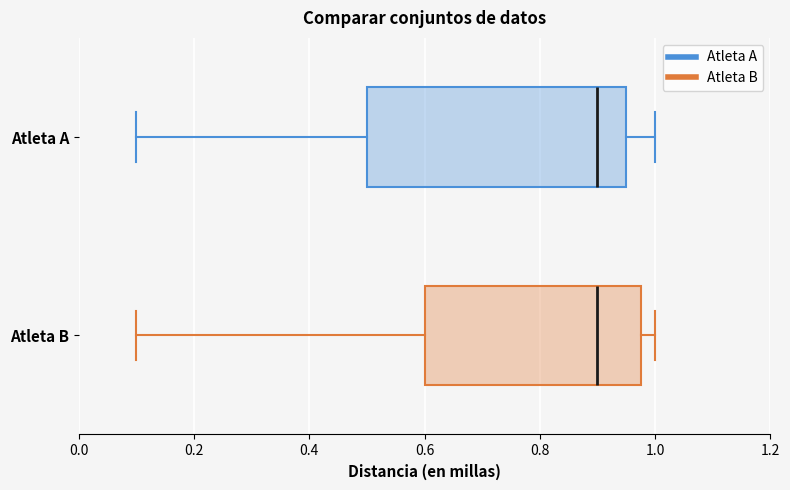

Where is the right edge of the box for Atleta B on the x-axis? The values are not printed on the chart, so give them approximately, as read against the axis.

0.98